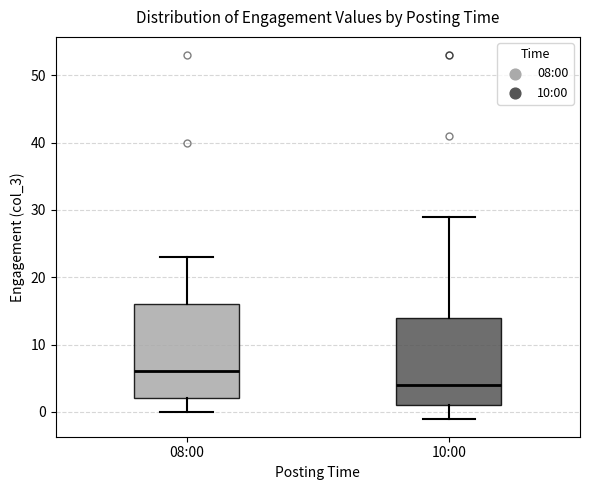

Reading left to right, transcribe this box plot: for each box, give where its median line is, the range the box spans, and where its two whiskers end, as read against the y-axis. The values are not printed on the chart, so give them approximately, as read against the axis.

08:00: median 6, box 2 to 16, whiskers 0 to 23
10:00: median 4, box 1 to 14, whiskers -1 to 29